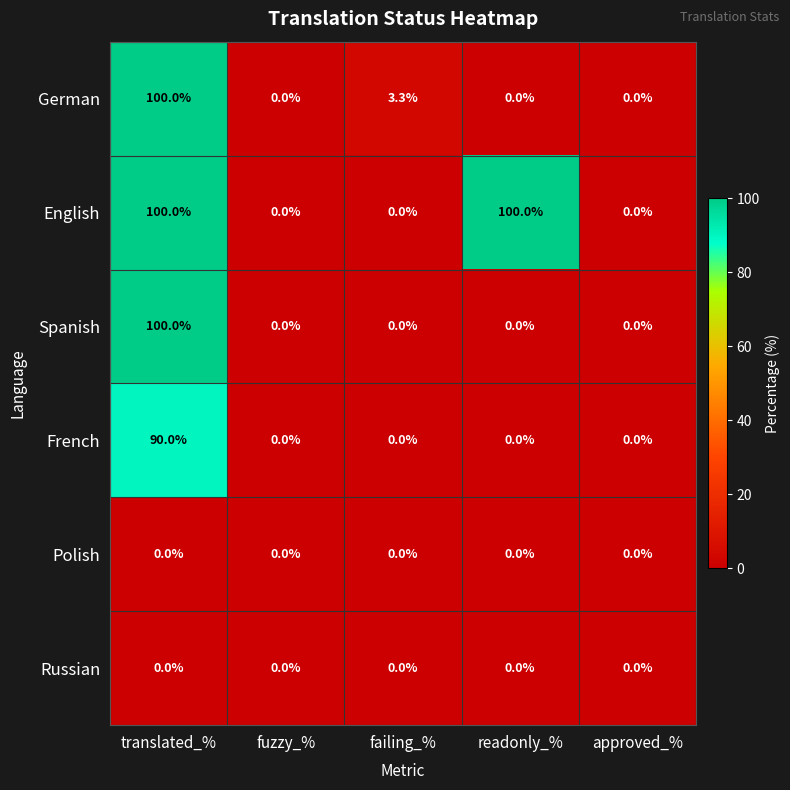

What is the maximum value shown in the chart?

100.0